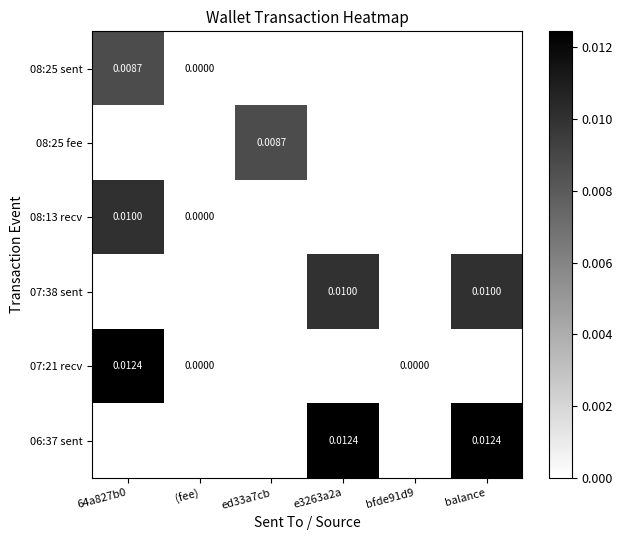

Is the value of 08:25 fee at ed33a7cb greater than the value of 07:38 sent at e3263a2a?

No